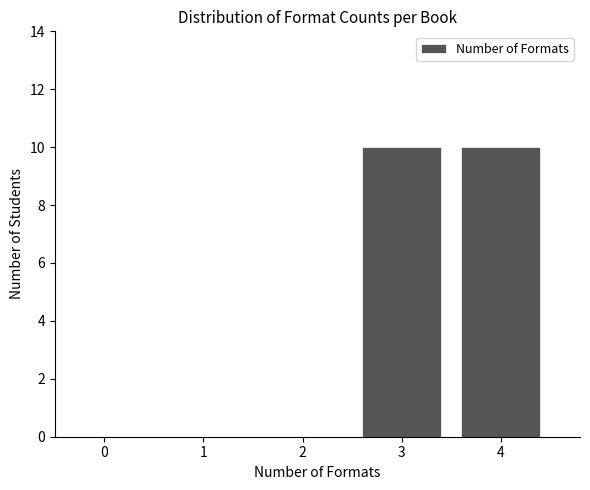

Reading left to right, what are all the values shown in this chart?

0=0	1=0	2=0	3=10	4=10